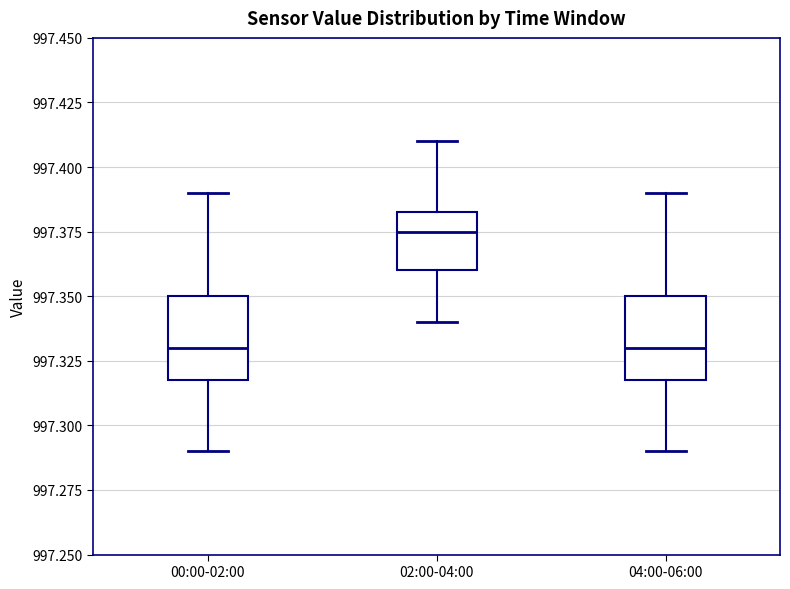

Reading left to right, transcribe this box plot: for each box, give where its median line is, the range the box spans, and where its two whiskers end, as read against the y-axis. The values are not printed on the chart, so give them approximately, as read against the axis.

00:00-02:00: median 997.330, box 997.320 to 997.350, whiskers 997.290 to 997.390
02:00-04:00: median 997.375, box 997.360 to 997.385, whiskers 997.340 to 997.410
04:00-06:00: median 997.330, box 997.320 to 997.350, whiskers 997.290 to 997.390